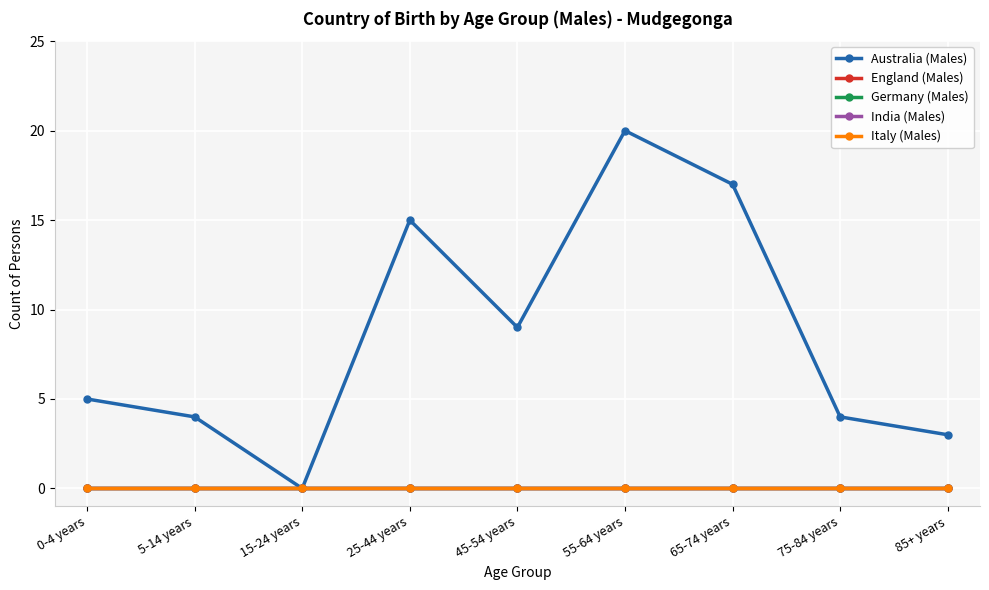

True or false: India (Males) has more than 2 interior local peaks.

False